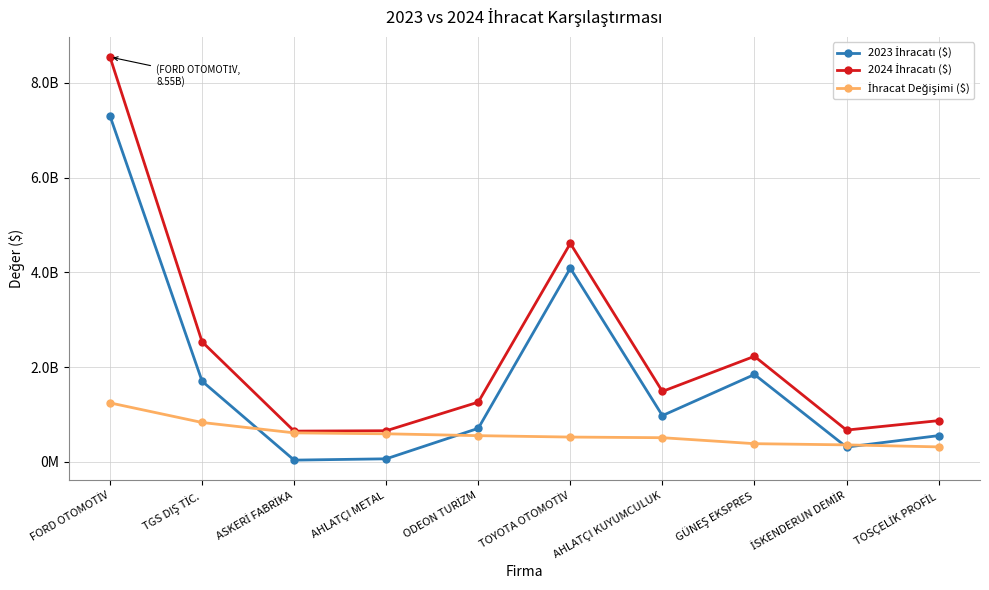

What is the label of the 3rd point from the left?

ASKERİ FABRİKA